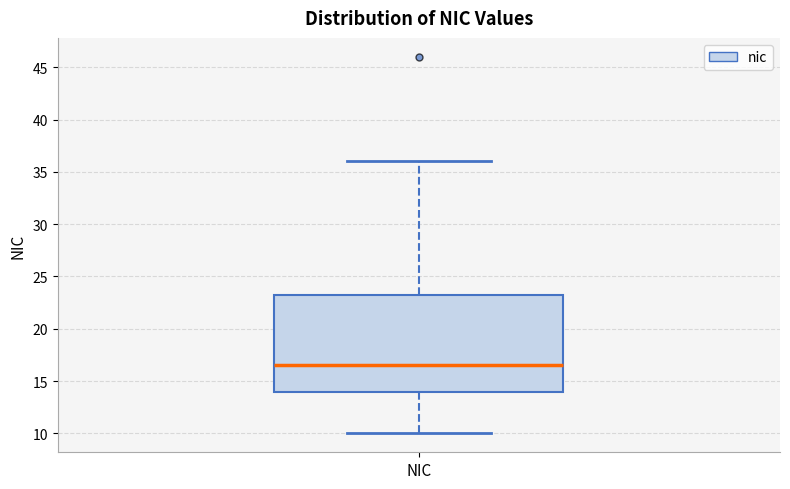

Where does the lower whisker of the box for NIC end on the y-axis? The values are not printed on the chart, so give them approximately, as read against the axis.

10.0